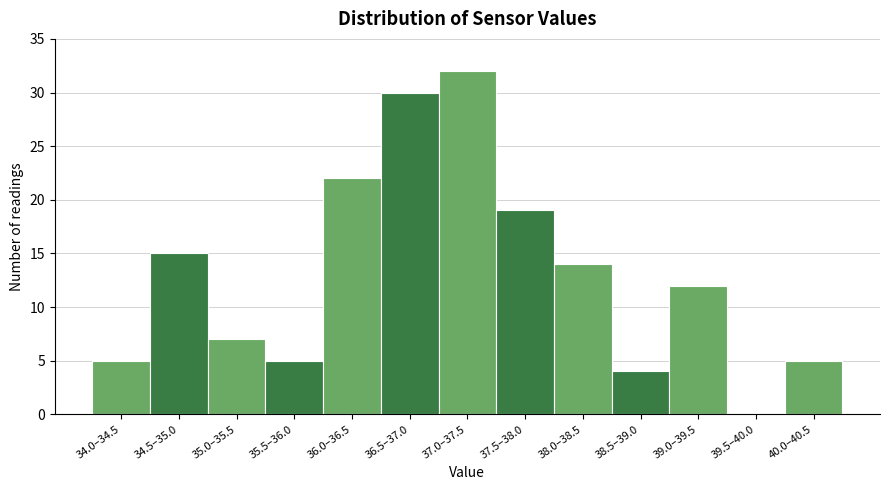

Reading right to left, transcribe all the data shown in this chart.

40.0–40.5=5	39.5–40.0=0	39.0–39.5=12	38.5–39.0=4	38.0–38.5=14	37.5–38.0=19	37.0–37.5=32	36.5–37.0=30	36.0–36.5=22	35.5–36.0=5	35.0–35.5=7	34.5–35.0=15	34.0–34.5=5